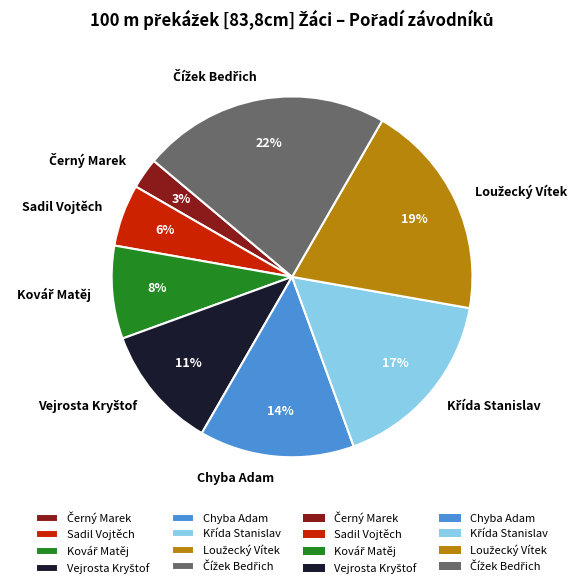

Is it true that Chyba Adam is 14% of the pie?

True